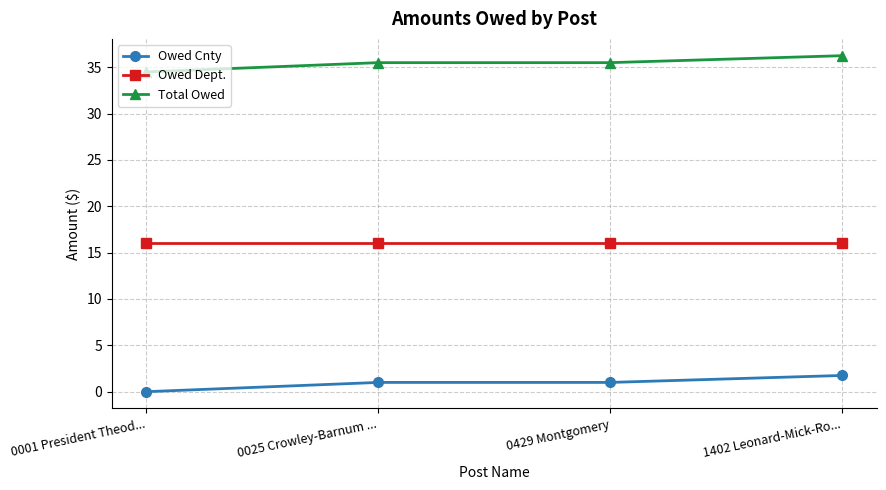

What is the difference between the highest and lowest values at 0025 Crowley-Barnum ...?

34.5